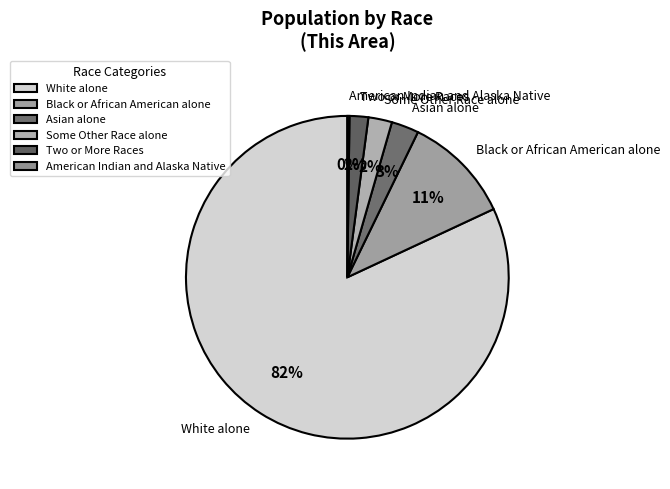

What is the largest slice in the pie chart?

White alone